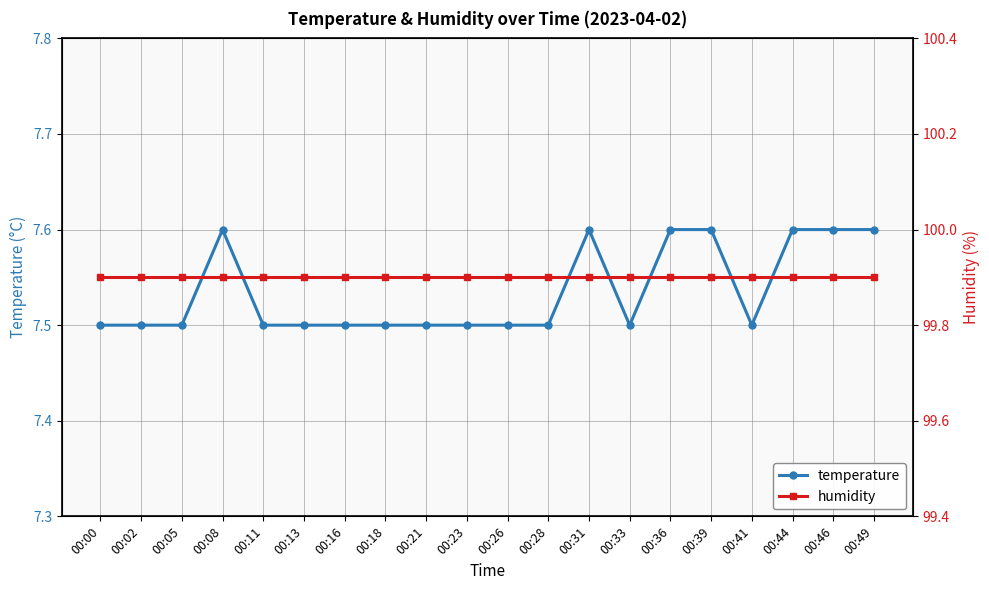

Reading left to right, transcribe all the data shown in this chart.

temperature: 00:00=7.5	00:02=7.5	00:05=7.5	00:08=7.6	00:11=7.5	00:13=7.5	00:16=7.5	00:18=7.5	00:21=7.5	00:23=7.5	00:26=7.5	00:28=7.5	00:31=7.6	00:33=7.5	00:36=7.6	00:39=7.6	00:41=7.5	00:44=7.6	00:46=7.6	00:49=7.6
humidity: 00:00=99.9	00:02=99.9	00:05=99.9	00:08=99.9	00:11=99.9	00:13=99.9	00:16=99.9	00:18=99.9	00:21=99.9	00:23=99.9	00:26=99.9	00:28=99.9	00:31=99.9	00:33=99.9	00:36=99.9	00:39=99.9	00:41=99.9	00:44=99.9	00:46=99.9	00:49=99.9